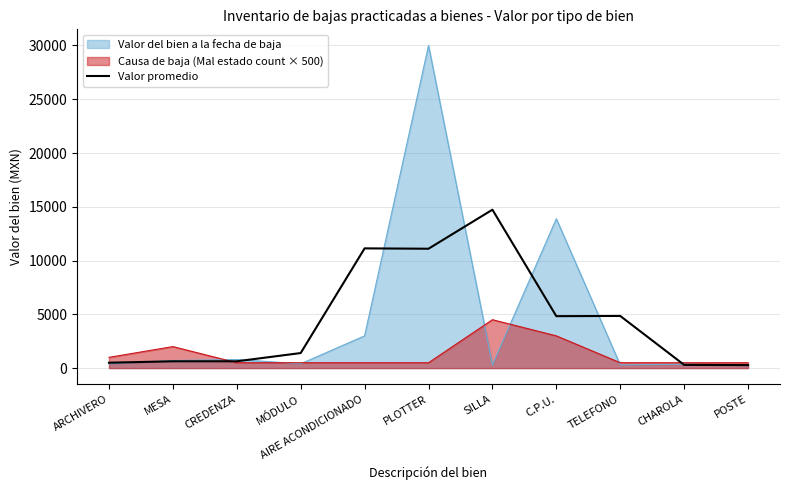

Rank the series by their maximum value, from highest to lowest.

Valor del bien a la fecha de baja, Valor promedio, Causa de baja (Mal estado count × 500)